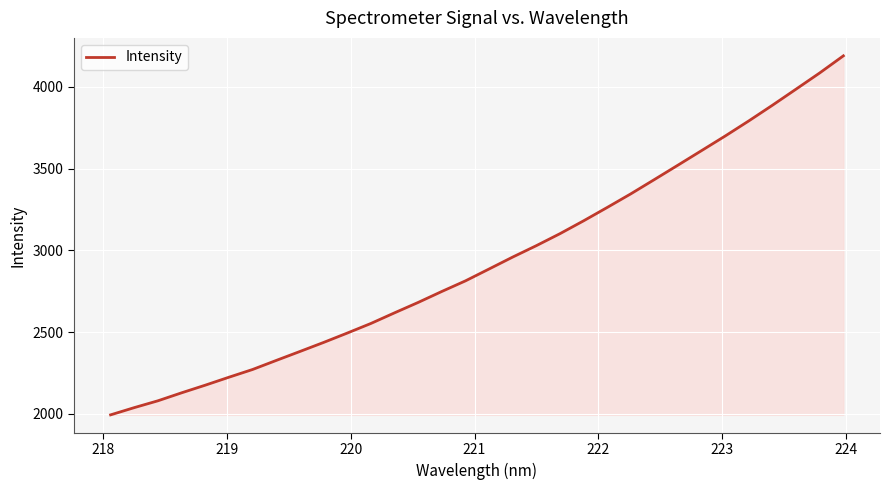

What is the difference between the maximum and minimum values?

2195.5